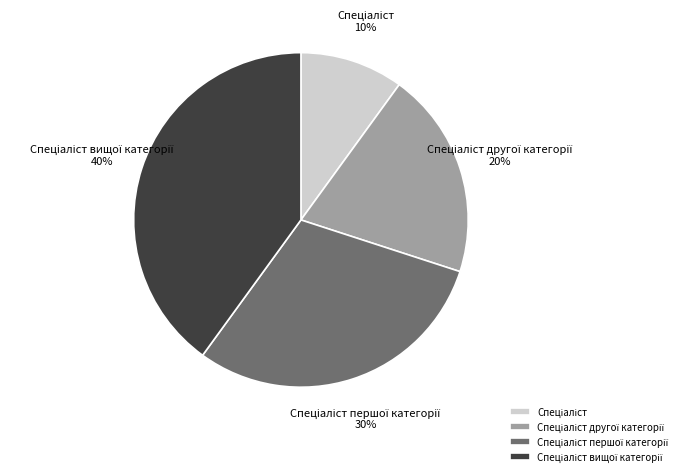

To the nearest percent, what is the average slice percentage?

25%